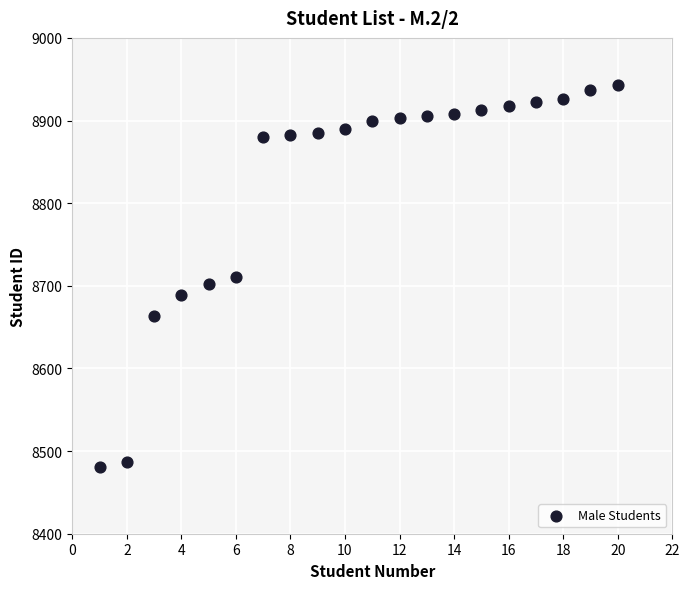

What is the range of Y values (max minus min)?

462